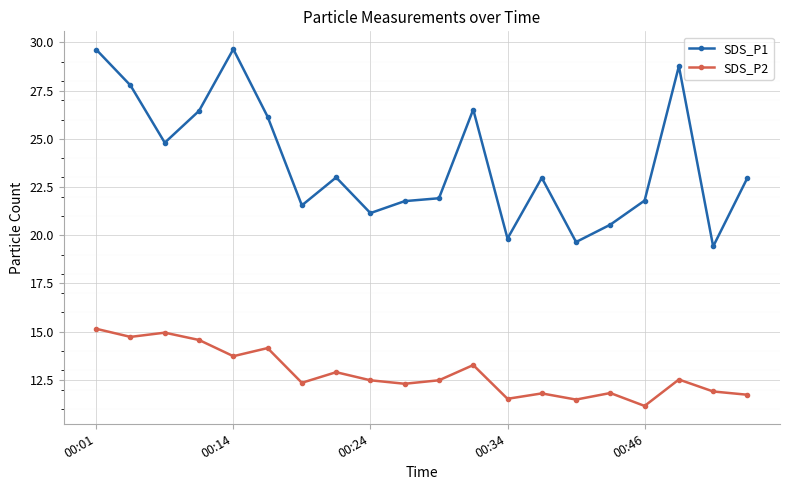

Which series has the largest total across all categories?

SDS_P1